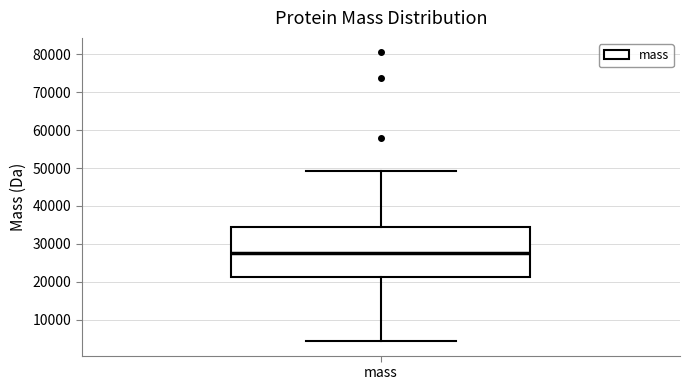

Where does the lower whisker of the box for mass end on the y-axis? The values are not printed on the chart, so give them approximately, as read against the axis.

4000